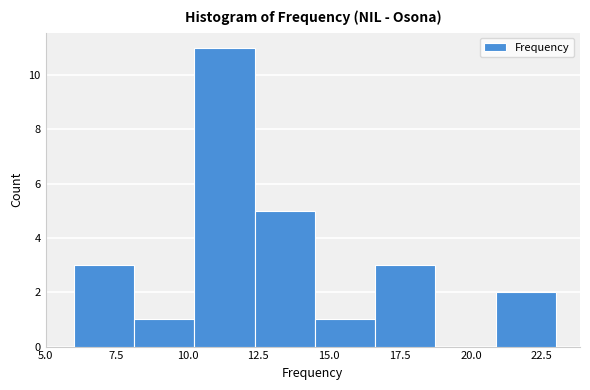

Reading left to right, transcribe this chart: for each bar, give the range it covers on the x-axis and its height. Neither the bar edges nor the heights are printed on the chart, so give them approximately, as read against the axes.

6.0 to 8.0: 3
8.0 to 10.5: 1
10.5 to 12.5: 11
12.5 to 14.5: 5
14.5 to 16.5: 1
16.5 to 19.0: 3
19.0 to 21.0: 0
21.0 to 23.0: 2